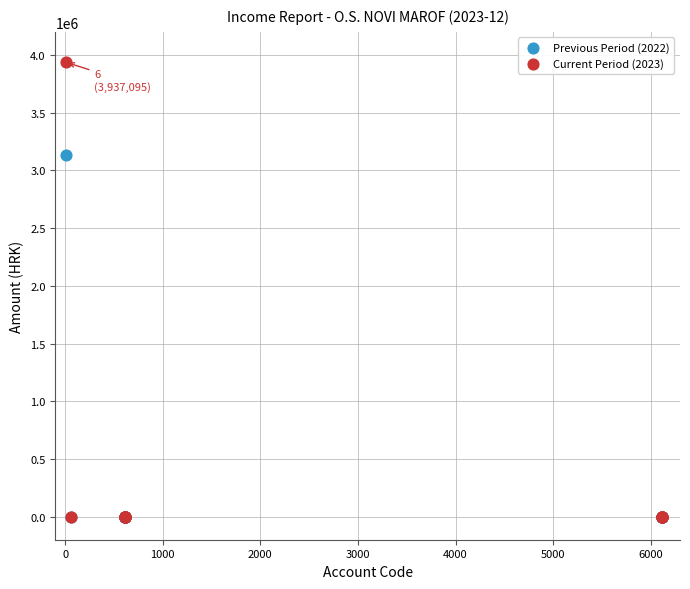

Across all series, what Y value is closest to 1968547?

3133028.5